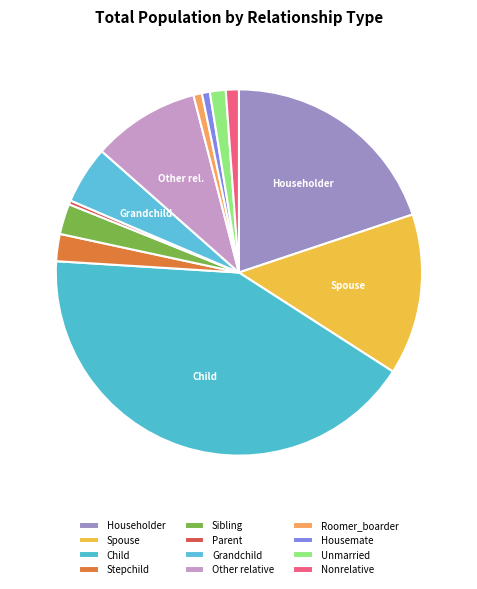

Count the number of slices in the pie.

12